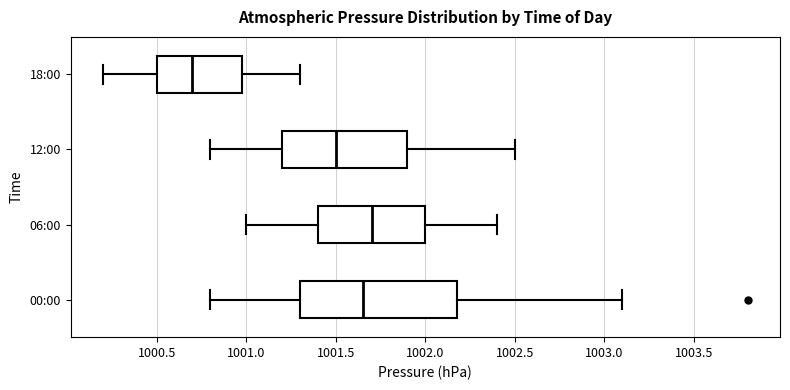

Reading bottom to top, transcribe this box plot: for each box, give where its median line is, the range the box spans, and where its two whiskers end, as read against the x-axis. The values are not printed on the chart, so give them approximately, as read against the axis.

00:00: median 1001.65, box 1001.30 to 1002.20, whiskers 1000.80 to 1003.10
06:00: median 1001.70, box 1001.40 to 1002.00, whiskers 1001.00 to 1002.40
12:00: median 1001.50, box 1001.20 to 1001.90, whiskers 1000.80 to 1002.50
18:00: median 1000.70, box 1000.50 to 1001.00, whiskers 1000.20 to 1001.30